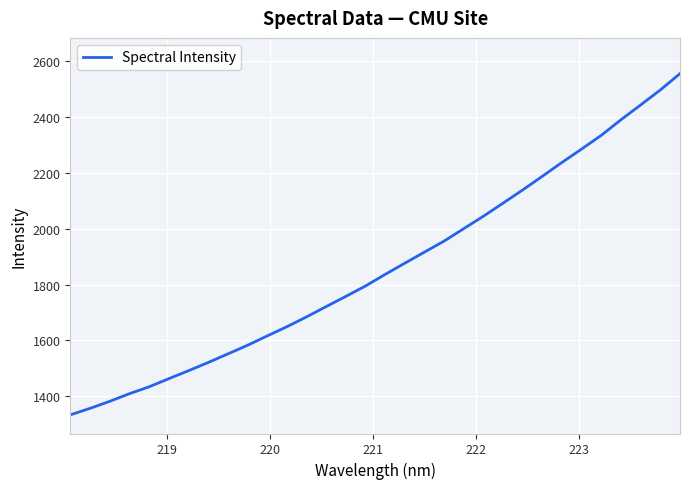

What is the maximum value shown in the chart?

2554.8